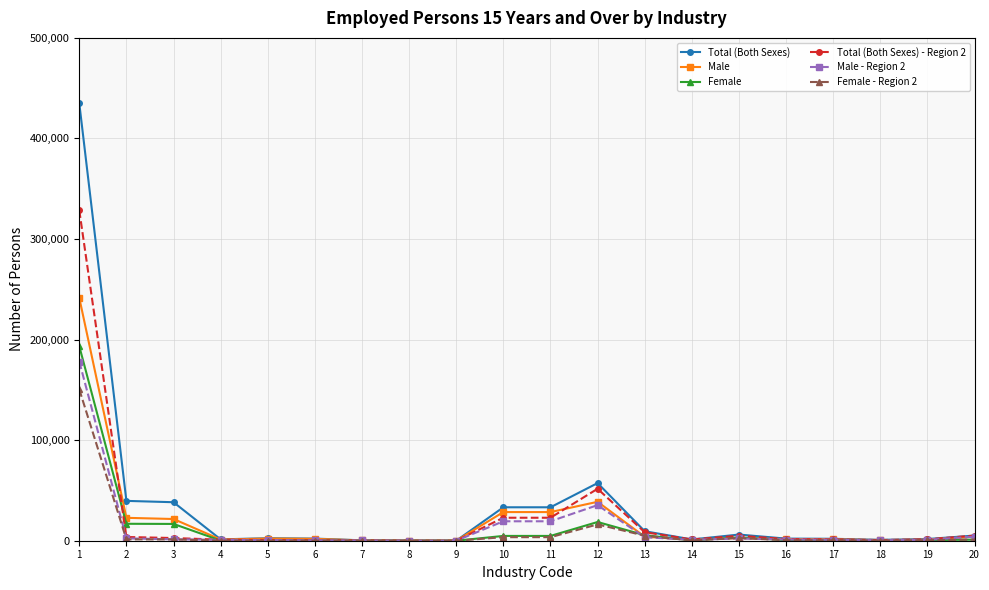

Which series has the largest range (max minus min)?

Total (Both Sexes)